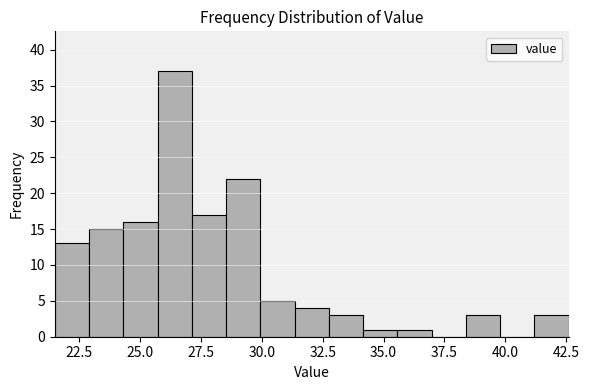

Around what value on the x-axis is the tallest bar? Give the approximate position of its centre, as read against the axis.

26.5